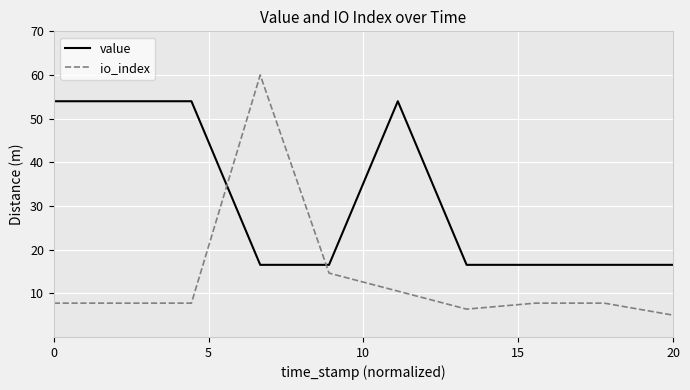

What is the maximum value for value?

54.0